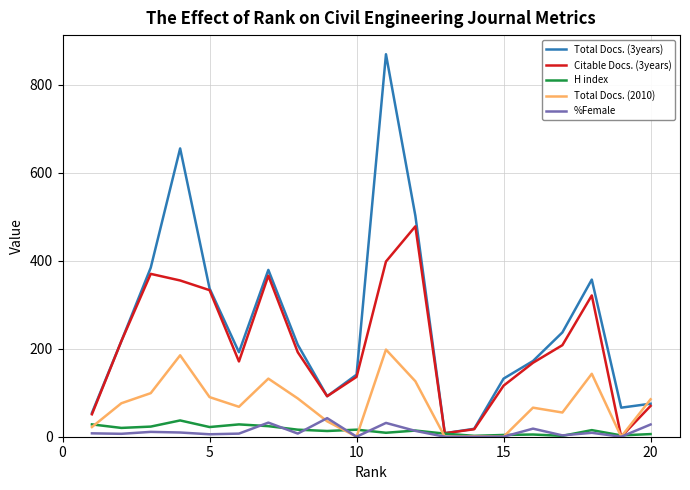

How many lines are shown in the chart?

5